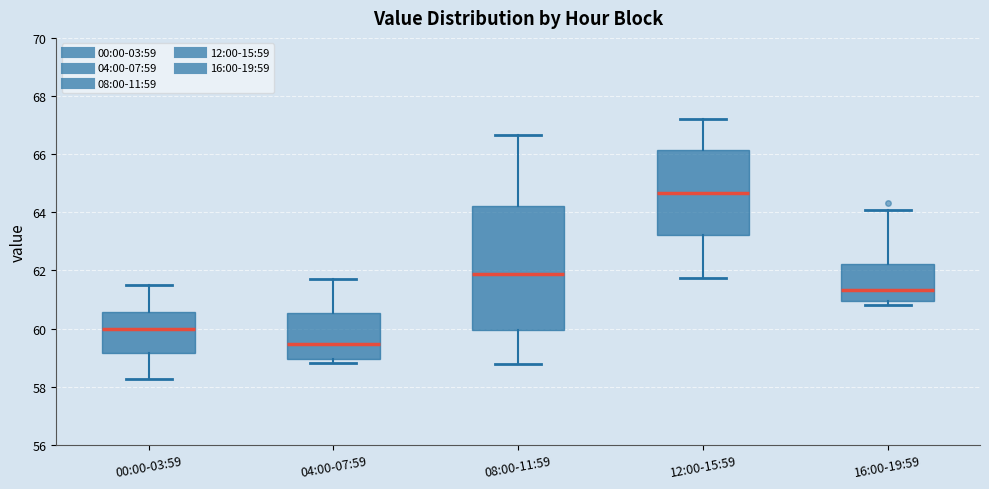

Comparing the boxes themselves (not the whiskers), which one is the tallest?

08:00-11:59